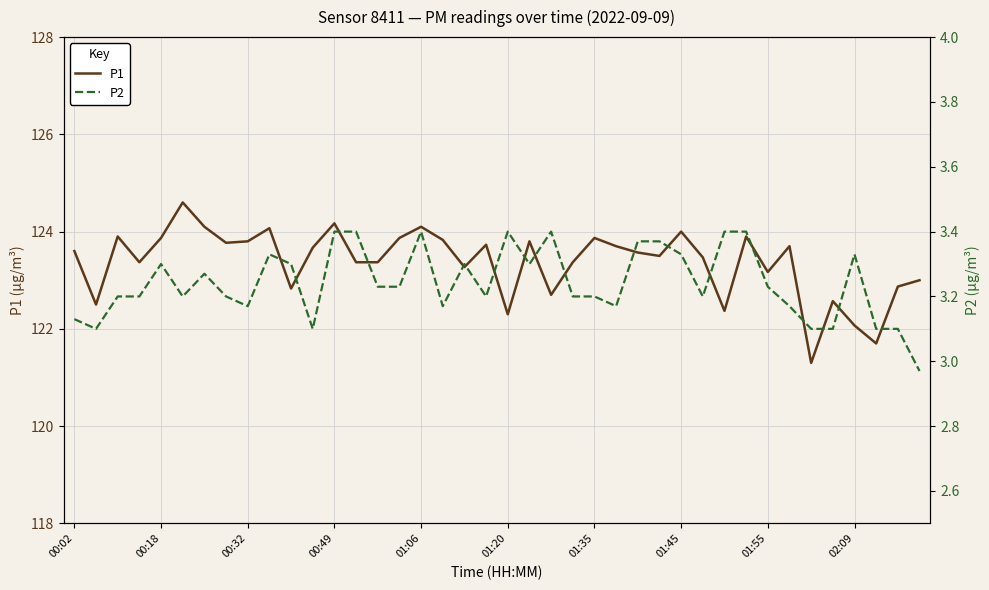

The P2 series shows 3.4 at 27. True or false?

True